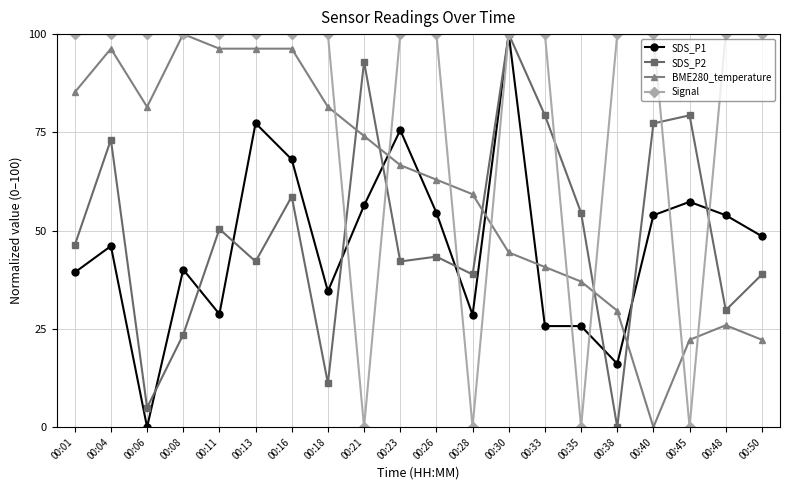

Which series ends up on top after the final intersection of SDS_P1 and BME280_temperature?

SDS_P1